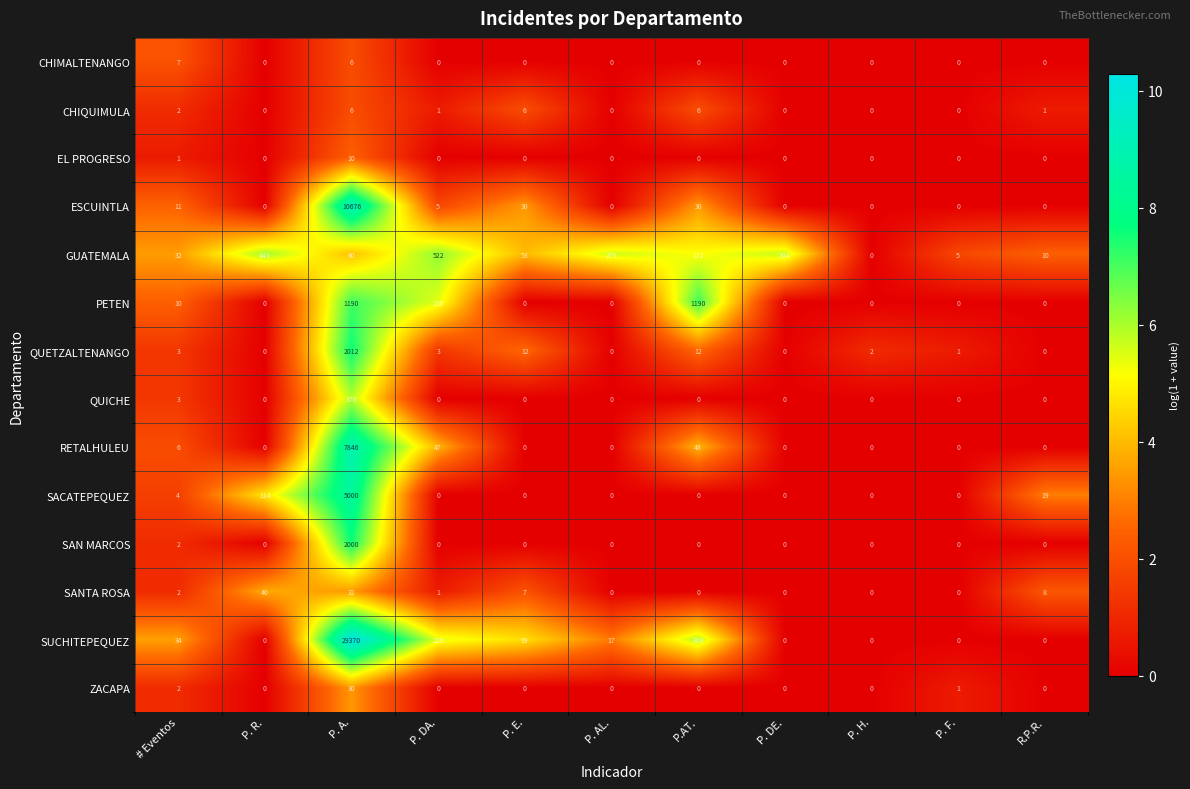

At which label does SANTA ROSA reach its peak?

P. R.